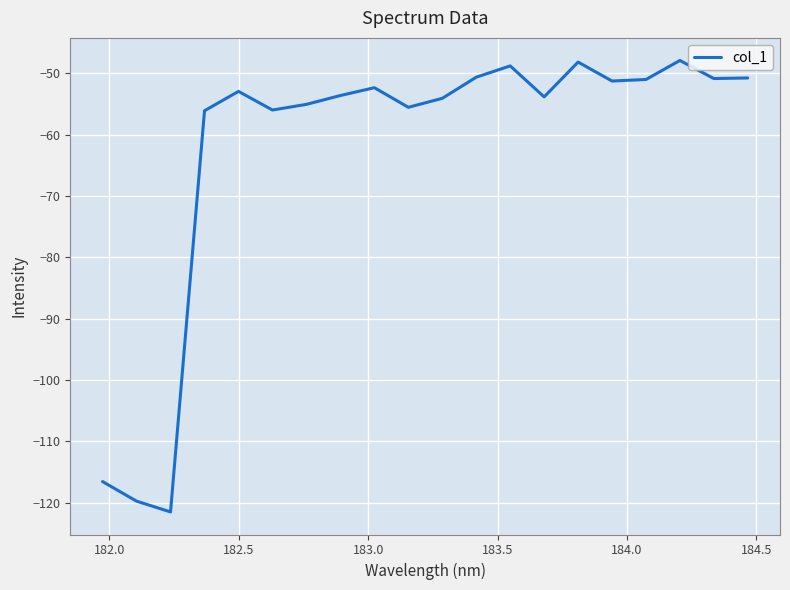

What is the smallest value displayed?

-121.5